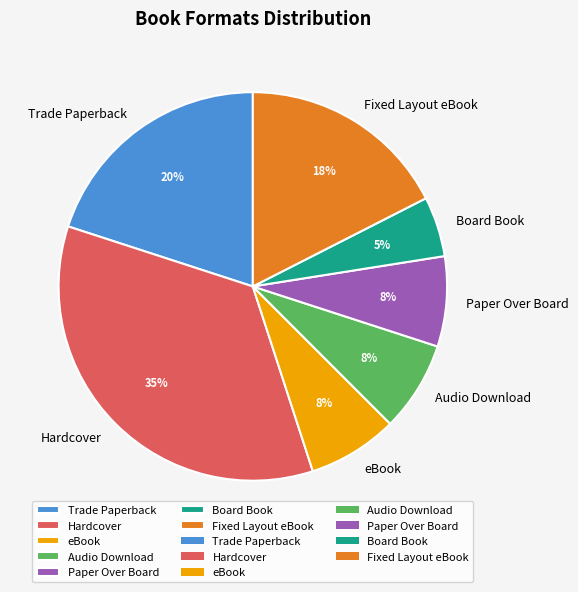

To the nearest percent, what portion does Fixed Layout eBook represent?

18%